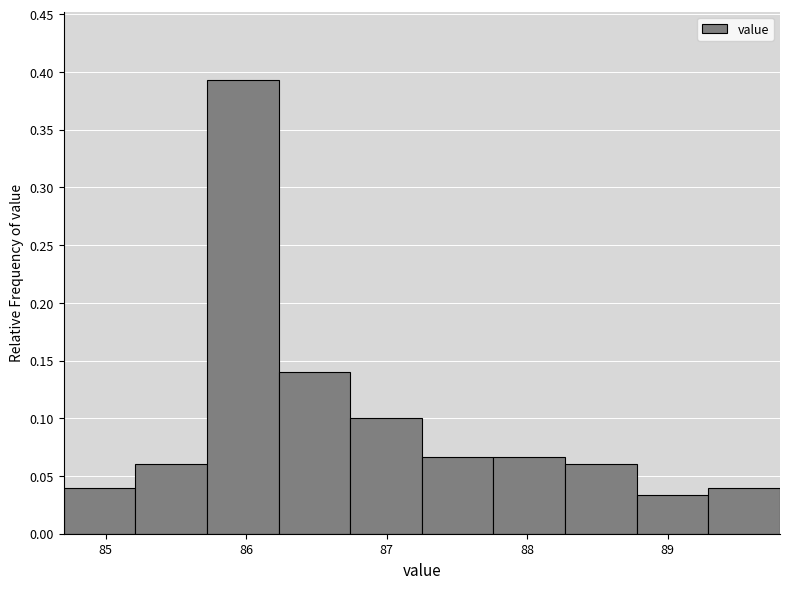

Reading left to right, list every bar in this chart as the range it spans on the x-axis followed by its height. Neither the bar edges nor the heights are printed on the chart, so give them approximately, as read against the axes.

84.70 to 85.21: 0.040
85.21 to 85.72: 0.060
85.72 to 86.23: 0.395
86.23 to 86.74: 0.140
86.74 to 87.25: 0.100
87.25 to 87.76: 0.065
87.76 to 88.27: 0.065
88.27 to 88.78: 0.060
88.78 to 89.29: 0.035
89.29 to 89.80: 0.040